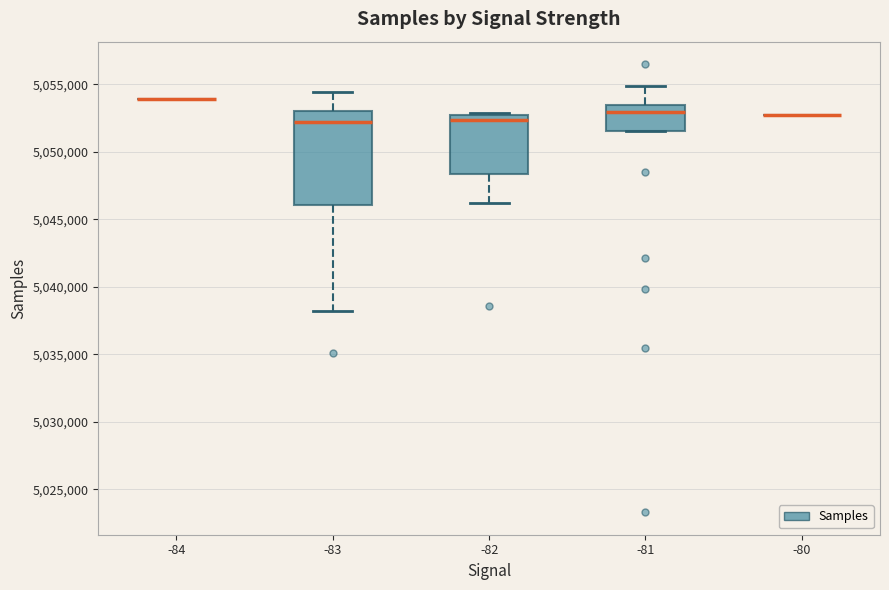

Reading left to right, read every box against the y-axis: the position of its median line, the range the box covers, and the ends of its whiskers. The values are not printed on the chart, so give them approximately, as read against the axis.

-84: box collapsed to a line at 5054000, whiskers 5054000 to 5054000
-83: median 5052000, box 5046000 to 5053000, whiskers 5038000 to 5054500
-82: median 5052500 (just below the box's upper edge), box 5048500 to 5052500, whiskers 5046000 to 5053000
-81: median 5053000, box 5051500 to 5053500, whiskers 5051500 to 5055000
-80: box collapsed to a line at 5053000, whiskers 5053000 to 5053000